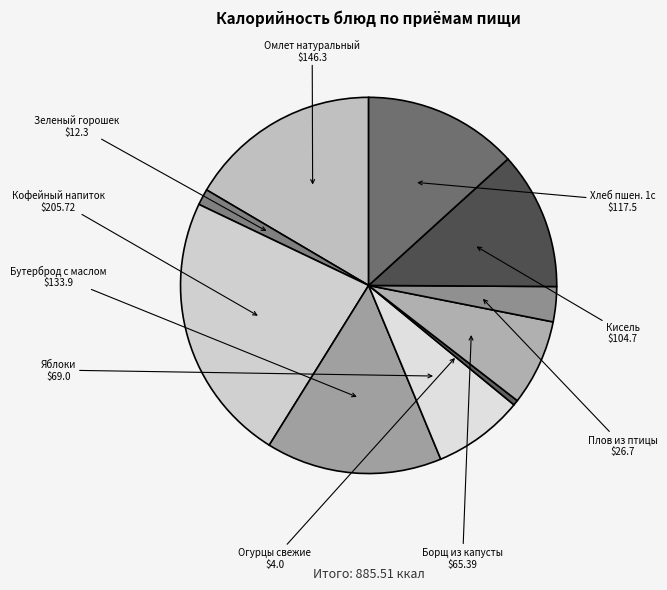

How many slices are in this pie chart?

10